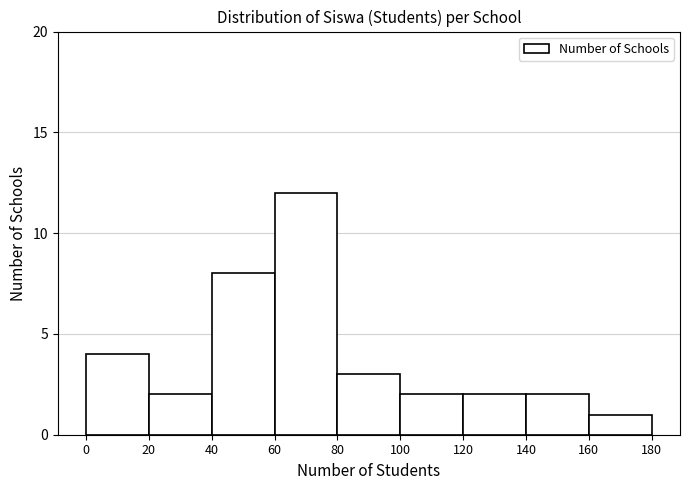

Reading left to right, list every bar in this chart as the range it spans on the x-axis followed by its height. The values are not printed on the chart, so give them approximately, as read against the axis.

0 to 20: 4
20 to 40: 2
40 to 60: 8
60 to 80: 12
80 to 100: 3
100 to 120: 2
120 to 140: 2
140 to 160: 2
160 to 180: 1